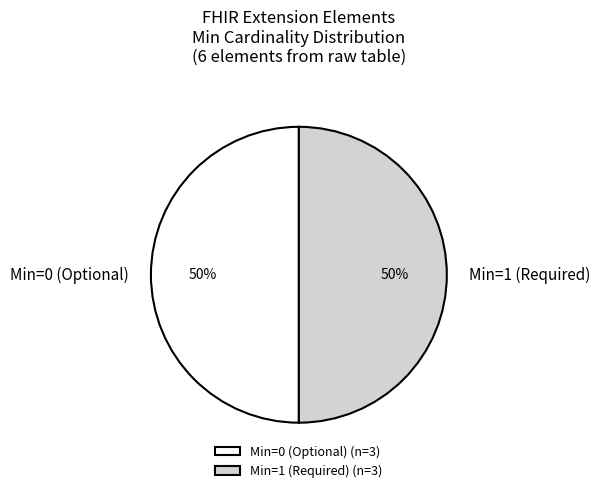

What is the ratio of the value at Min=0 (Optional) to the value at Min=1 (Required)?

1.0